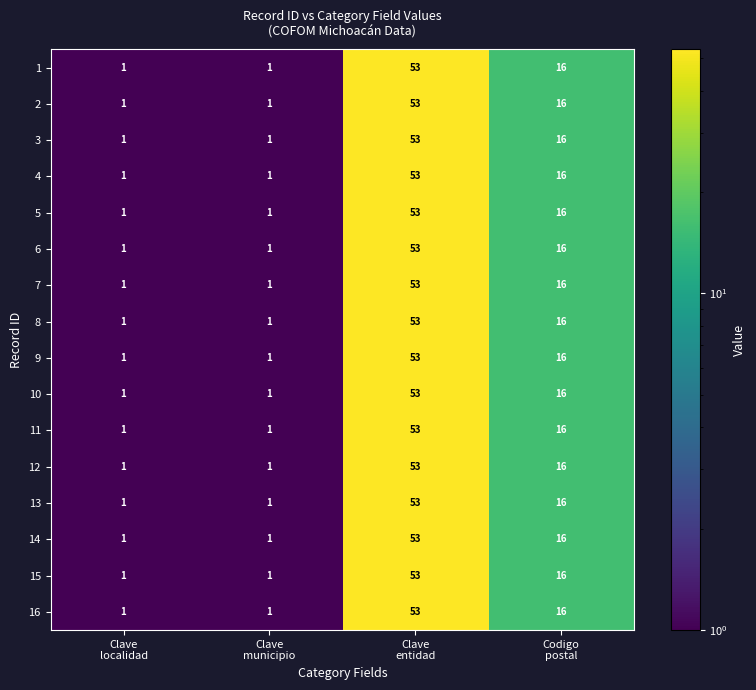

What is the average value of the 2 series?

18